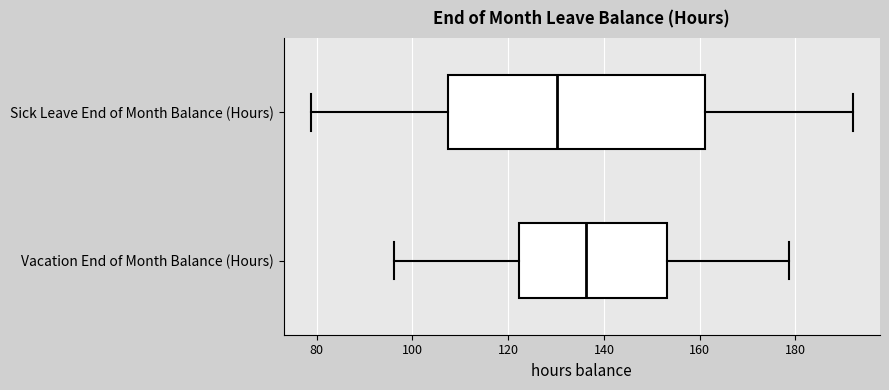

Reading bottom to top, transcribe this box plot: for each box, give where its median line is, the range the box spans, and where its two whiskers end, as read against the x-axis. The values are not printed on the chart, so give them approximately, as read against the axis.

Vacation End of Month Balance (Hours): median 136, box 122 to 154, whiskers 96 to 178
Sick Leave End of Month Balance (Hours): median 130, box 108 to 162, whiskers 78 to 192